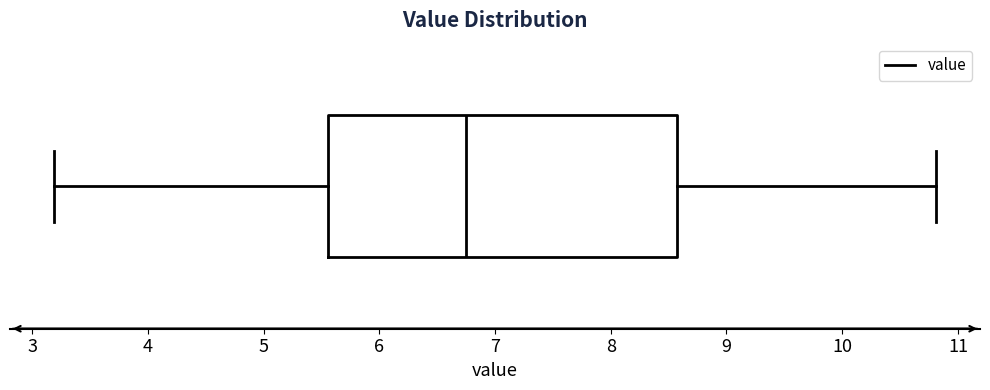

Read this box plot against the x-axis: the position of the median line, the range covered by the box, and the ends of both whiskers. The values are not printed on the chart, so give them approximately, as read against the axis.

median 6.8, box 5.6 to 8.6, whiskers 3.2 to 10.8